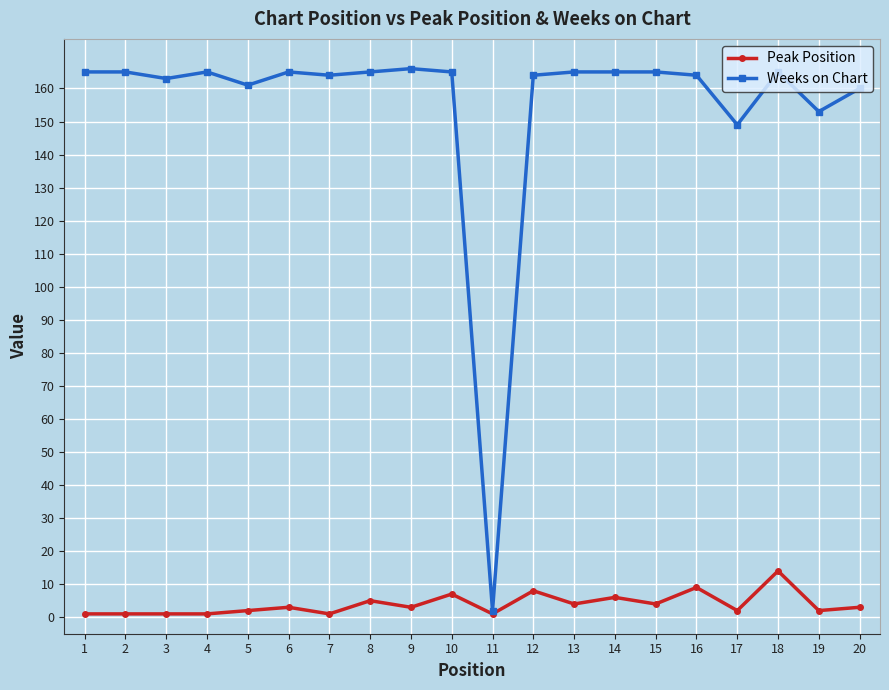

What is the value of the Weeks on Chart point at the 6th from the left?

165